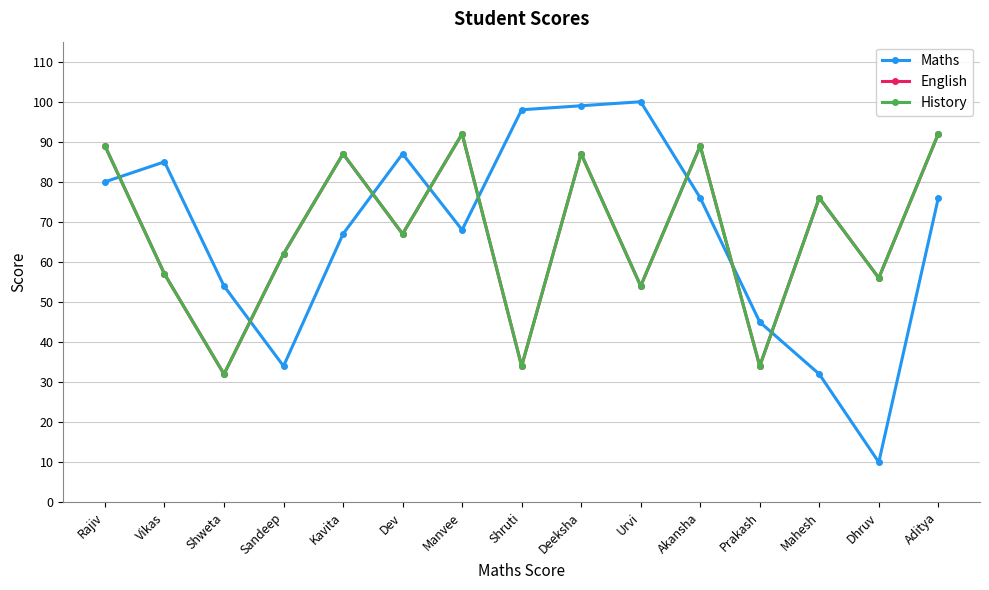

Is this an area chart (filled region under the line)?

No